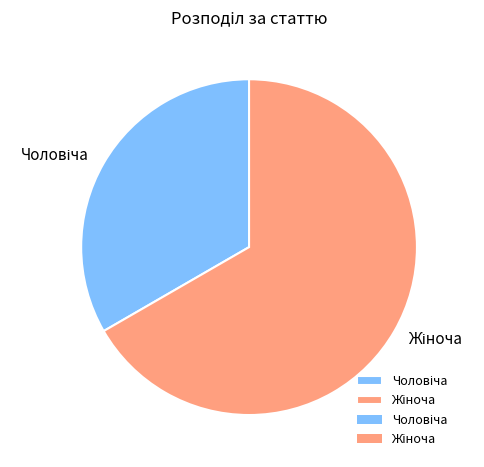

Is there any slice that represents more than half of the pie?

Yes